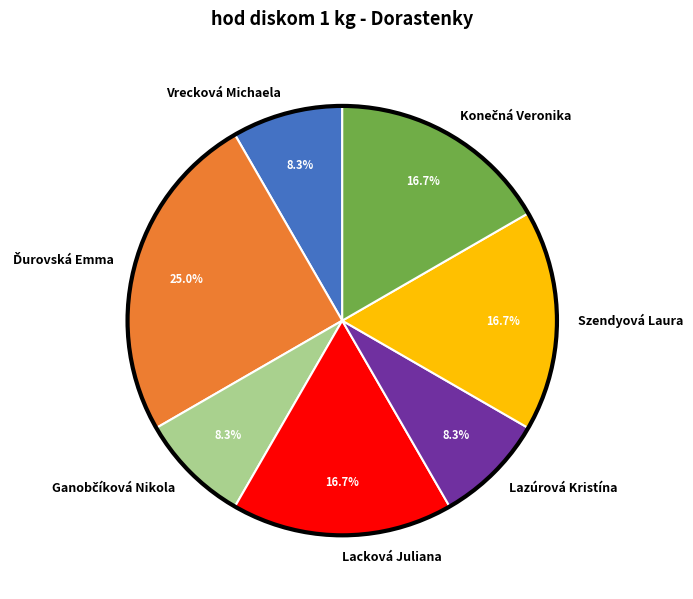

What is the total percentage of Vrecková Michaela and Szendyová Laura?

25.0%